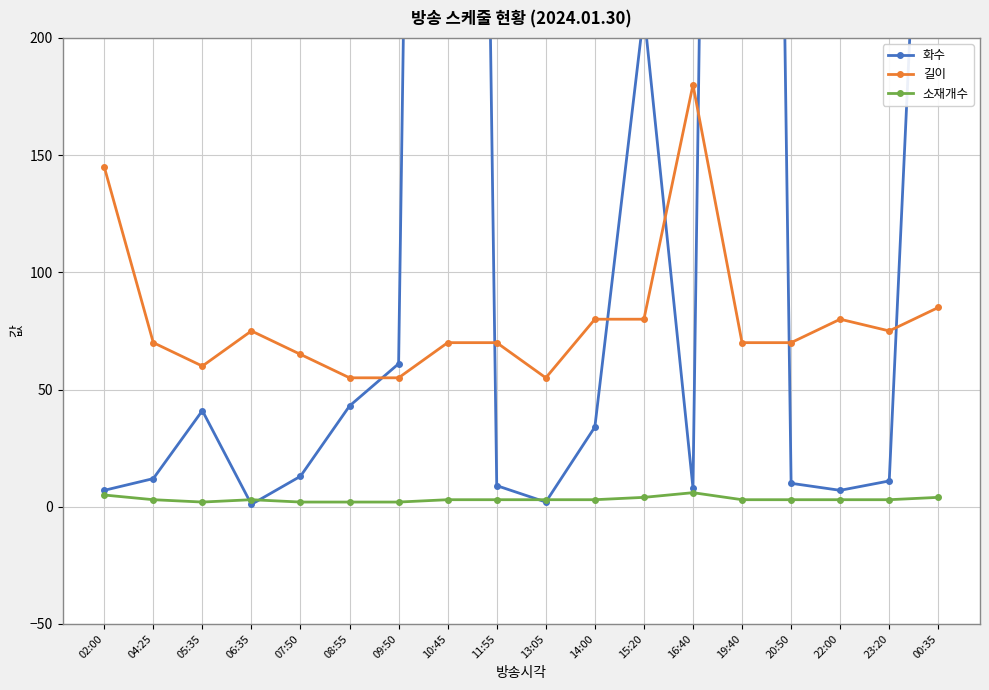

What is the sum of the 길이 values at 10:45 and 07:50?

135